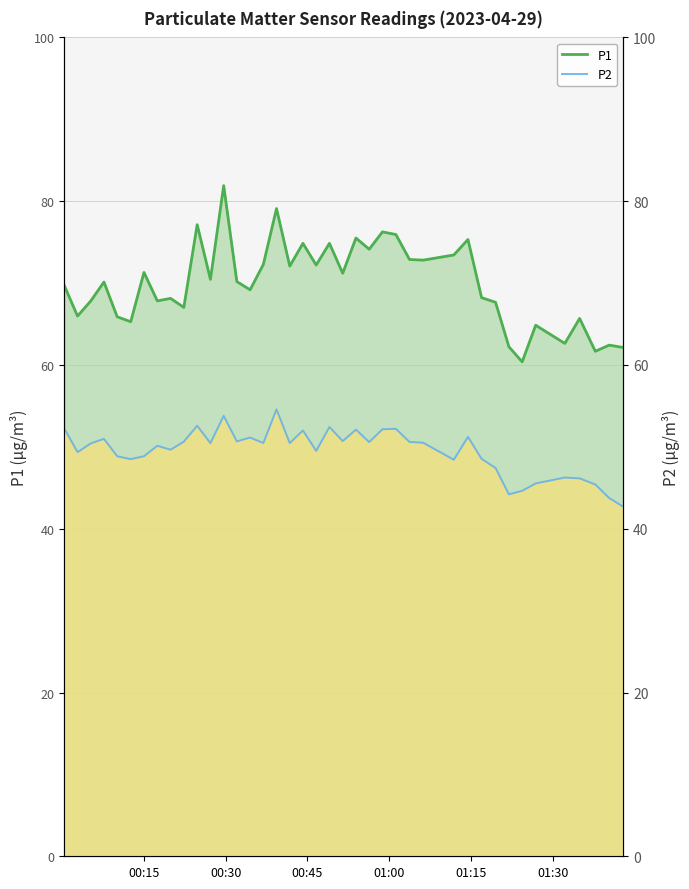

What is the value of the P1 point at the 34th from the left?

60.4